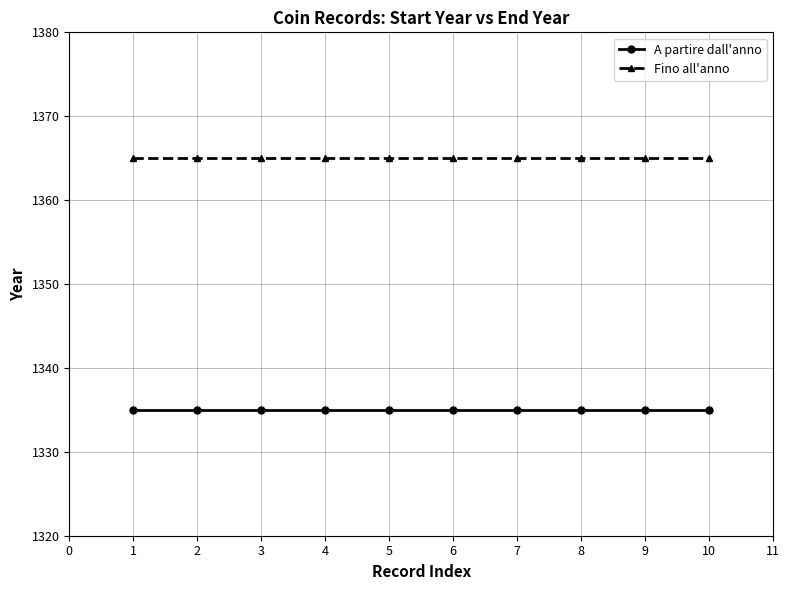

What is the value of the Fino all'anno point at the 8th from the left?

1365